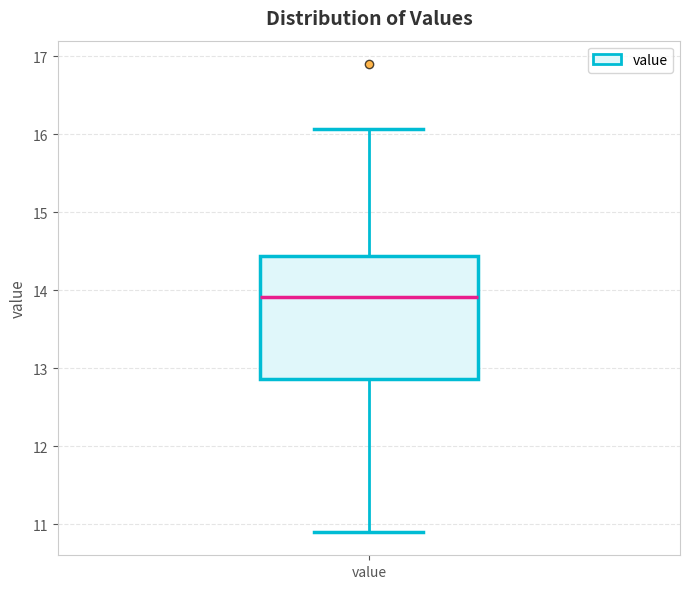

Where is the lower edge of the box for value on the y-axis? The values are not printed on the chart, so give them approximately, as read against the axis.

12.9